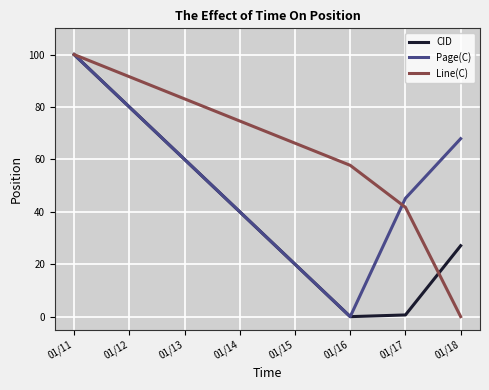

Is it true that CID equals 0.6 at 01/17?

True